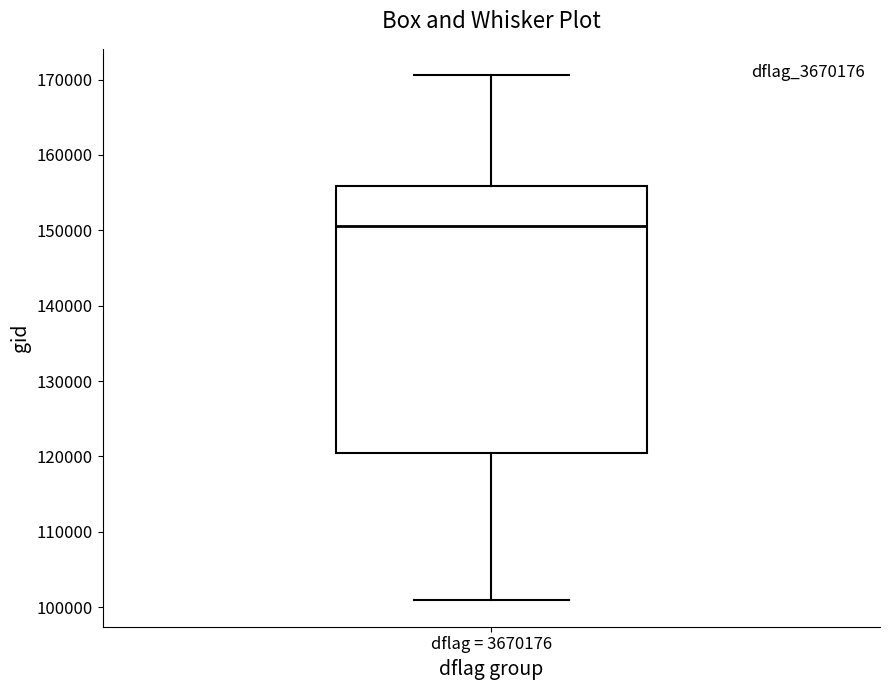

Where does the lower whisker of the box for dflag = 3670176 end on the y-axis? The values are not printed on the chart, so give them approximately, as read against the axis.

101000